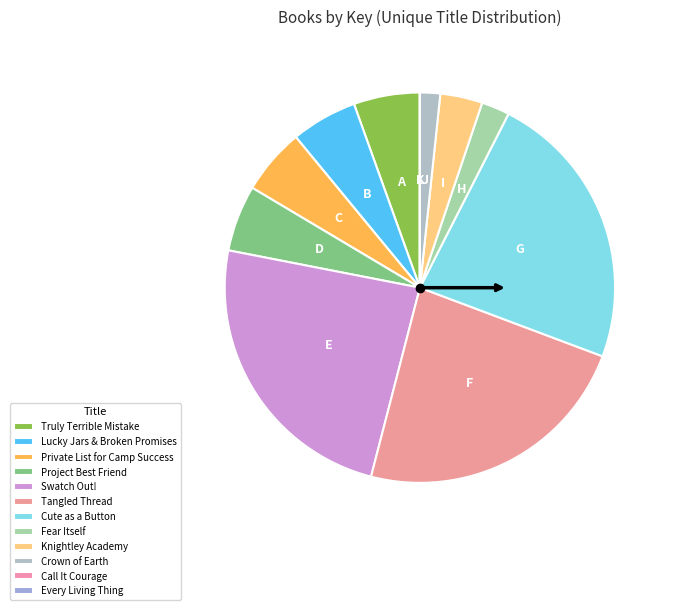

How many slices are in this pie chart?

12